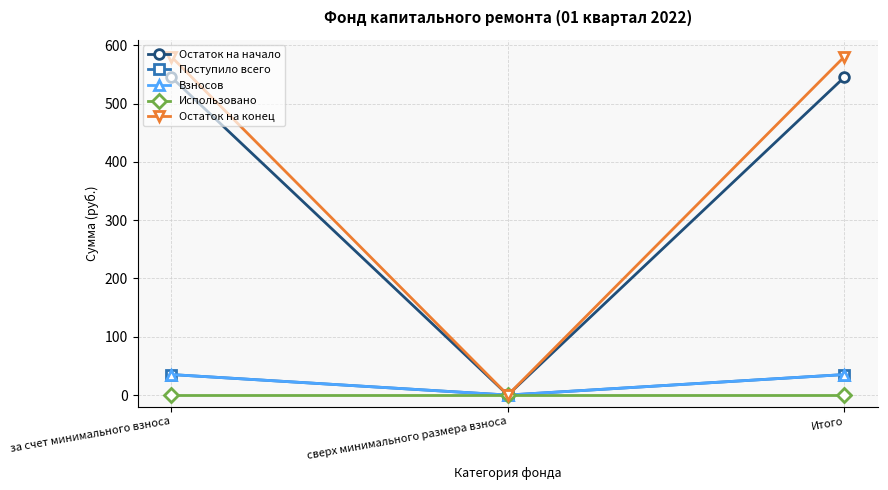

How many values in Остаток на начало are above zero?

2